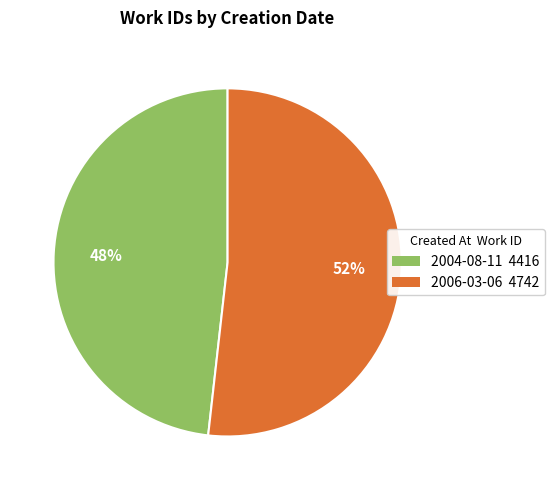

What is the largest slice in the pie chart?

2006-03-06